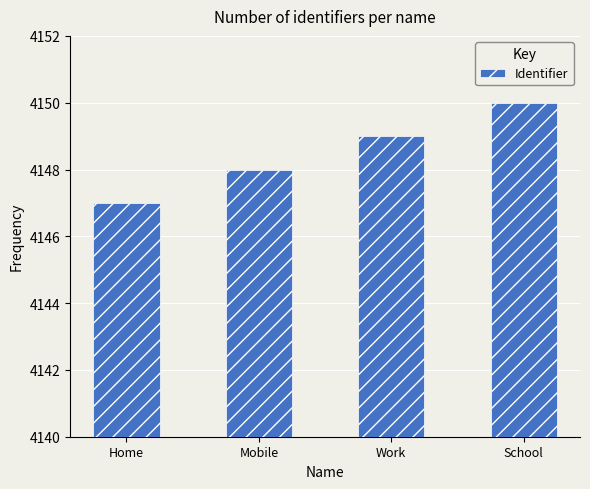

Is it true that the value at Mobile is 1873?

False